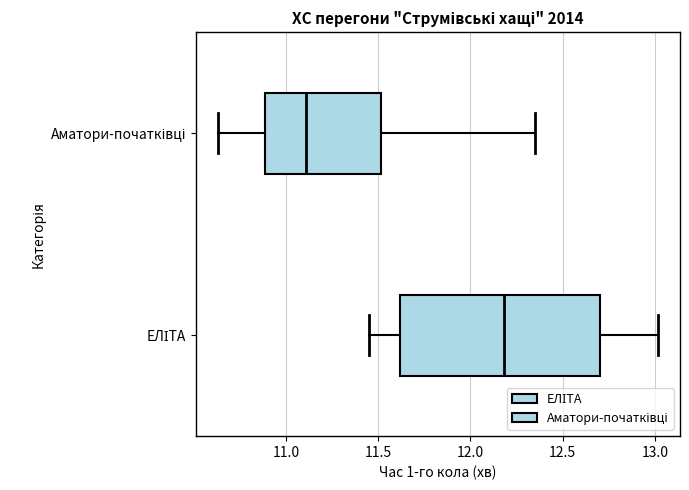

Reading bottom to top, read every box against the x-axis: the position of its median line, the range the box covers, and the ends of its whiskers. The values are not printed on the chart, so give them approximately, as read against the axis.

ЕЛІТА: median 12.20, box 11.60 to 12.70, whiskers 11.45 to 13.00
Аматори-початківці: median 11.10, box 10.90 to 11.50, whiskers 10.65 to 12.35